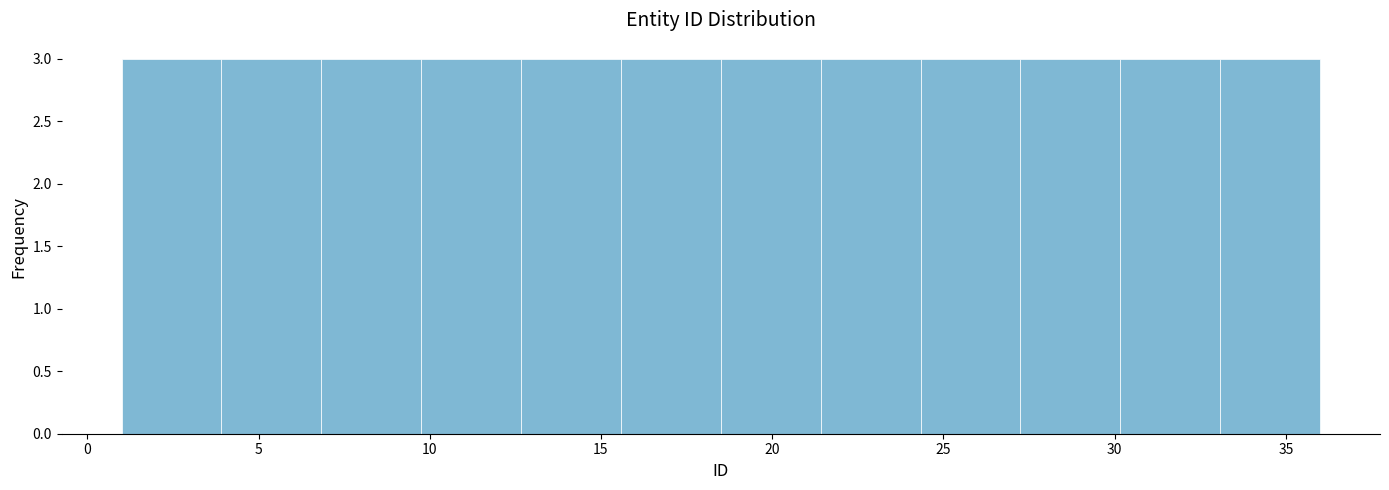

Reading left to right, transcribe this chart: for each bar, give the range it covers on the x-axis and its height. Neither the bar edges nor the heights are printed on the chart, so give them approximately, as read against the axes.

1.0 to 4.0: 3
4.0 to 7.0: 3
7.0 to 10.0: 3
10.0 to 12.5: 3
12.5 to 15.5: 3
15.5 to 18.5: 3
18.5 to 21.5: 3
21.5 to 24.5: 3
24.5 to 27.5: 3
27.5 to 30.0: 3
30.0 to 33.0: 3
33.0 to 36.0: 3